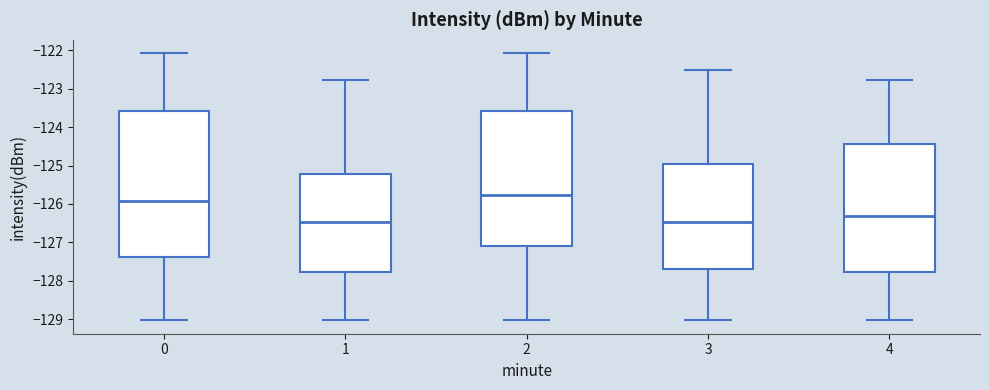

Where is the upper edge of the box at x = 3 on the y-axis? The values are not printed on the chart, so give them approximately, as read against the axis.

-125.0